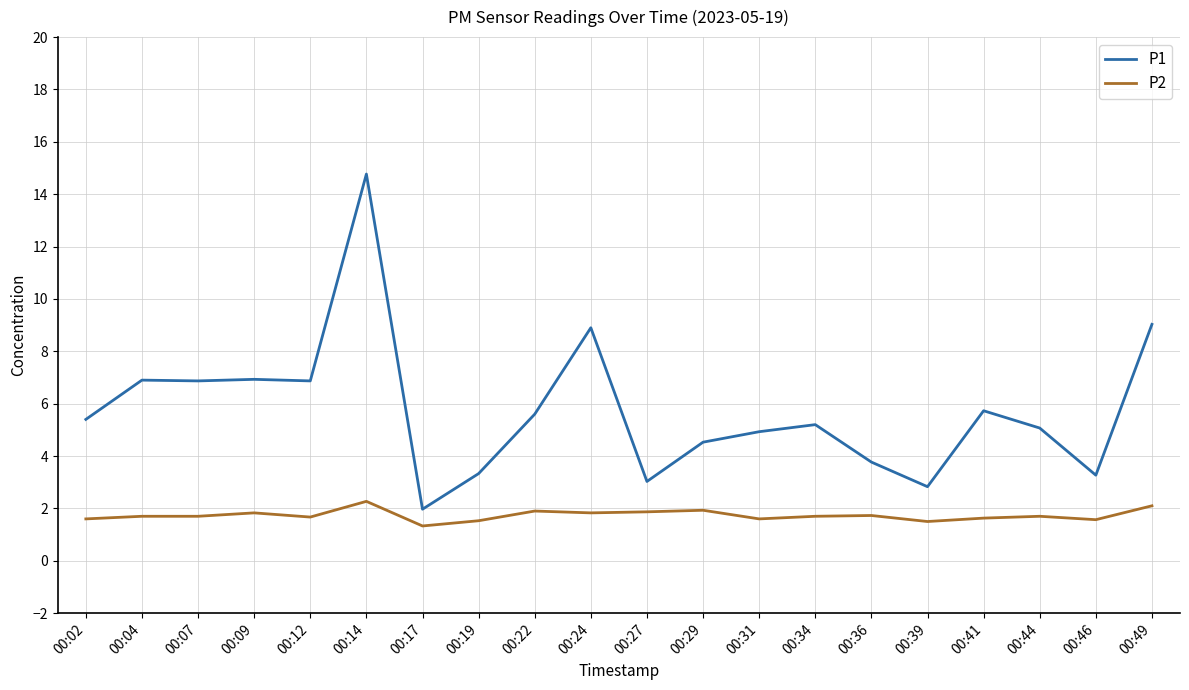

What is the difference between the highest and lowest values at 00:34?

3.5